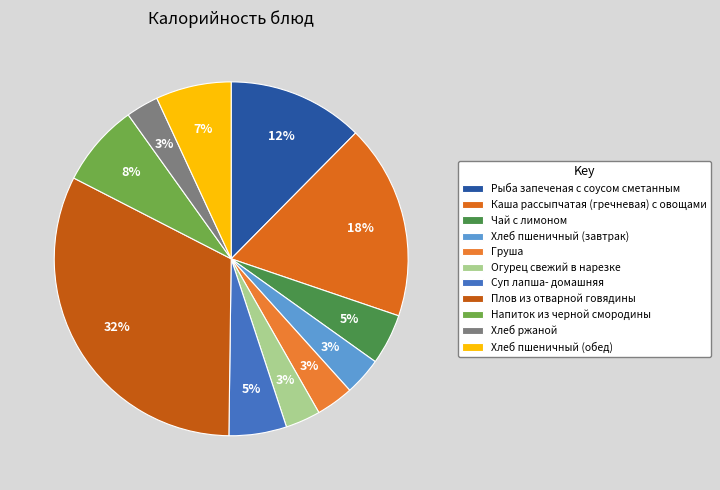

How many slices are in this pie chart?

11